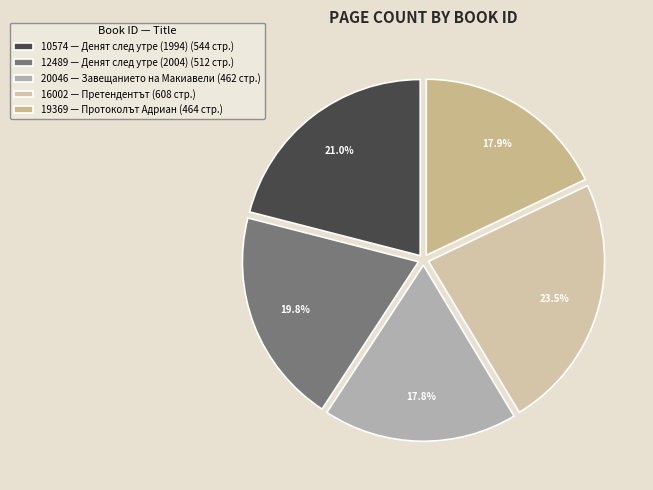

What is the change in value from 12489 to 19369?

-48